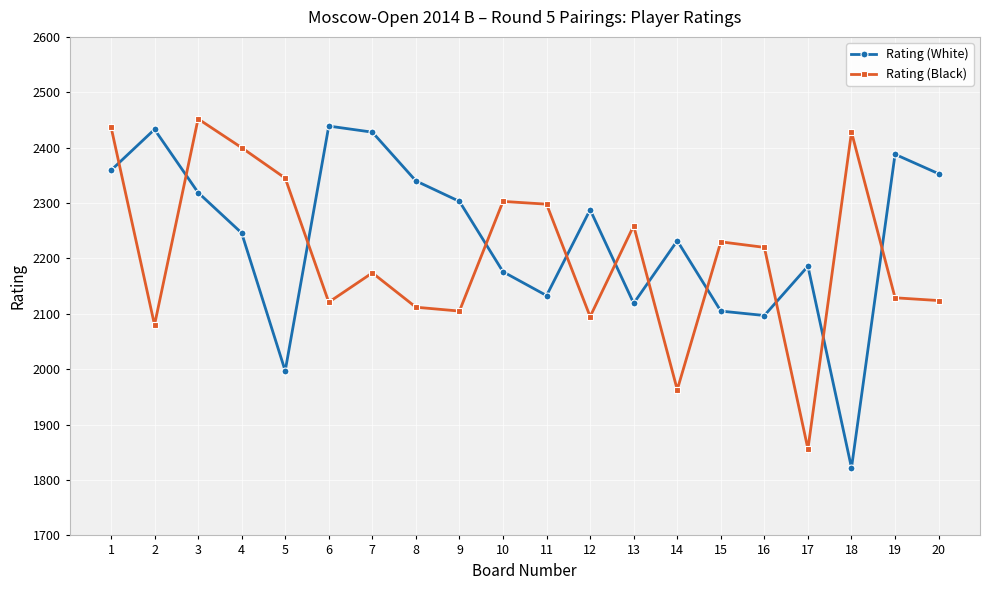

What is the difference between the maximum and second lowest values in the Rating (White) series?

442